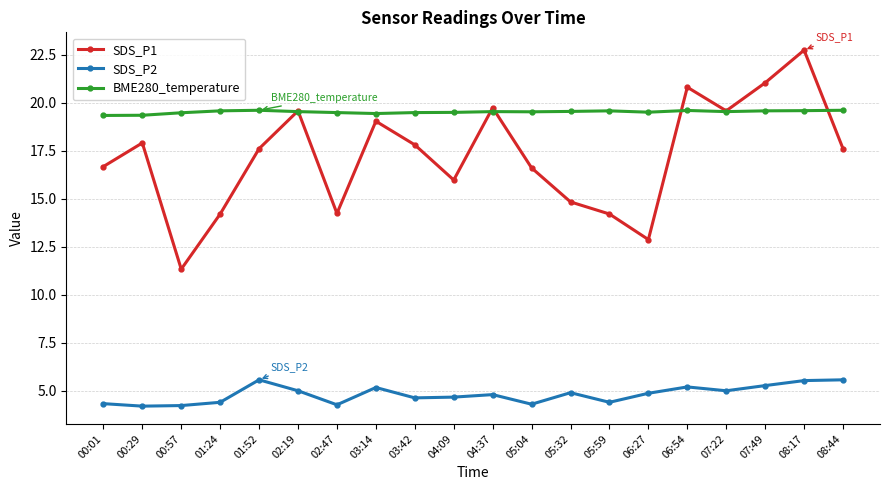

List the series in order of their peak value, highest first.

SDS_P1, BME280_temperature, SDS_P2